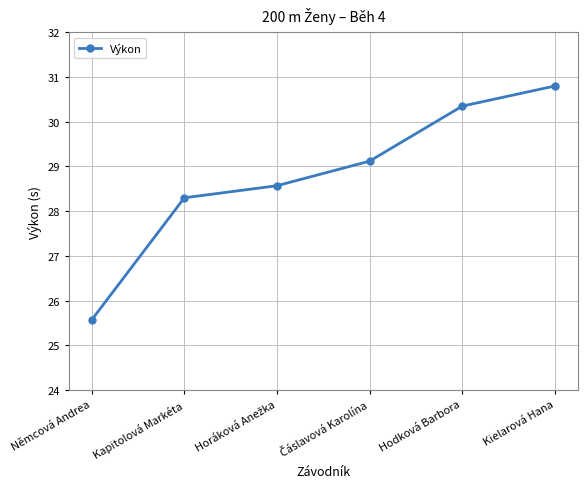

True or false: the data has more than 0 interior local peaks.

False